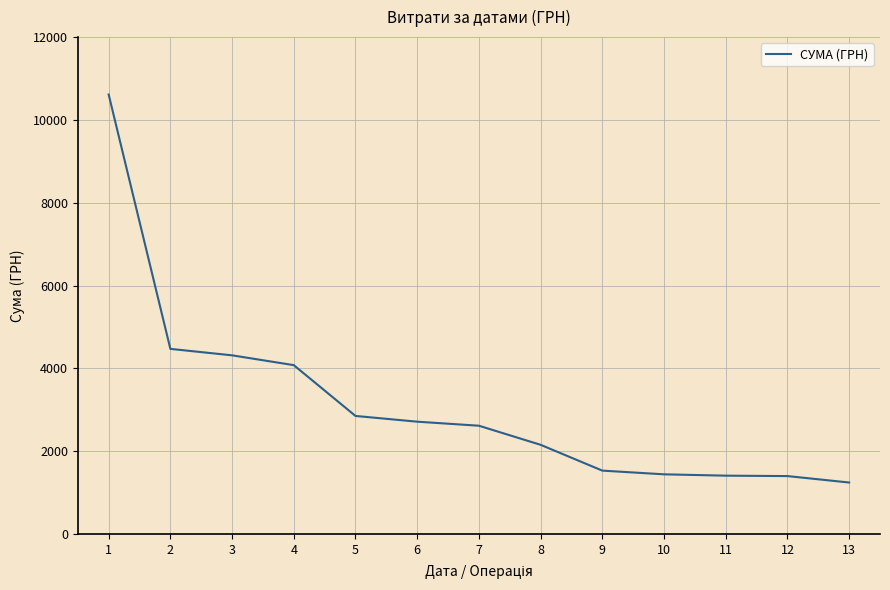

At which label does the data first exceed 2613?

1